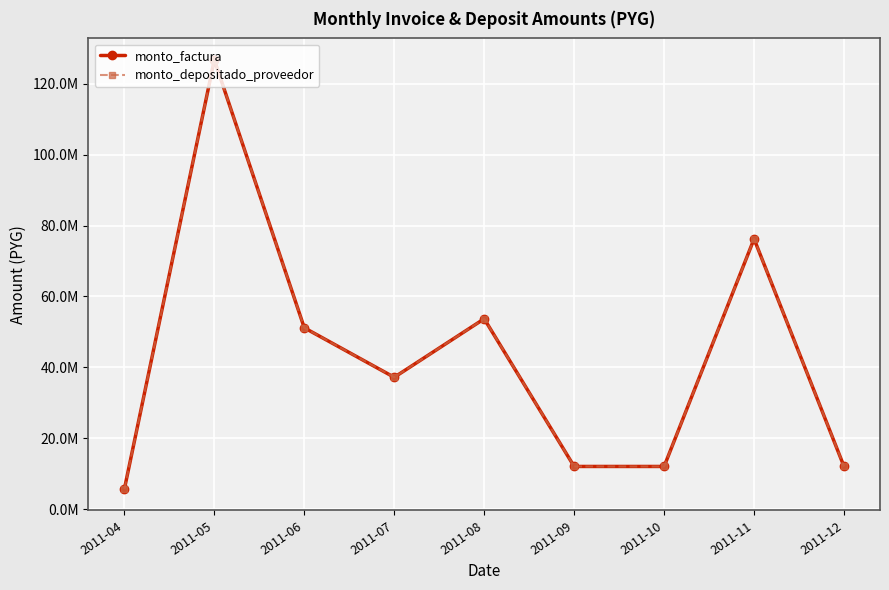

True or false: monto_depositado_proveedor and monto_factura cross at least once.

False